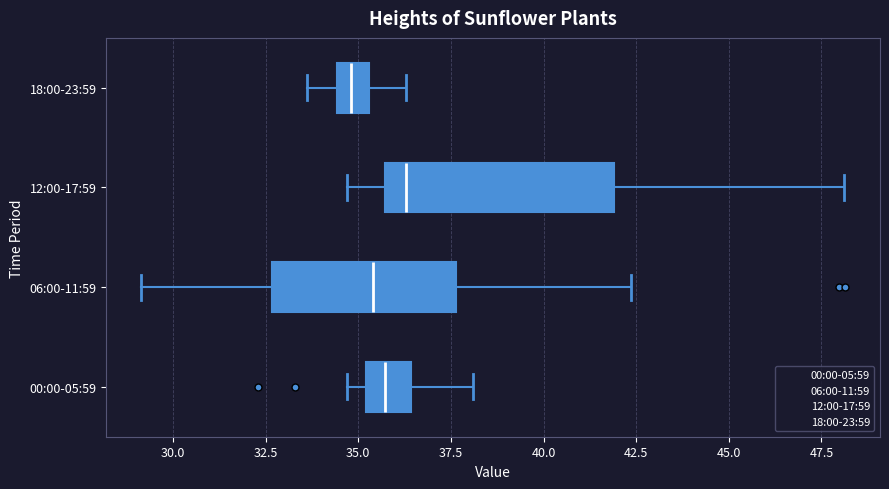

Reading bottom to top, read every box against the x-axis: the position of its median line, the range the box covers, and the ends of its whiskers. The values are not printed on the chart, so give them approximately, as read against the axis.

00:00-05:59: median 35.5, box 35.0 to 36.5, whiskers 34.5 to 38.0
06:00-11:59: median 35.5, box 32.5 to 37.5, whiskers 29.0 to 42.5
12:00-17:59: median 36.5, box 35.5 to 42.0, whiskers 34.5 to 48.0
18:00-23:59: median 35.0, box 34.5 to 35.5, whiskers 33.5 to 36.5